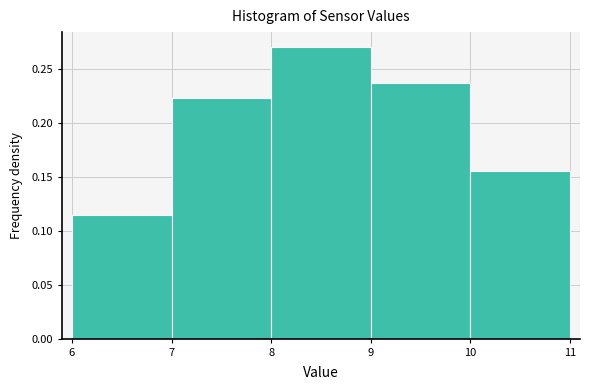

Over which range of the x-axis is the bar tallest?

8 to 9